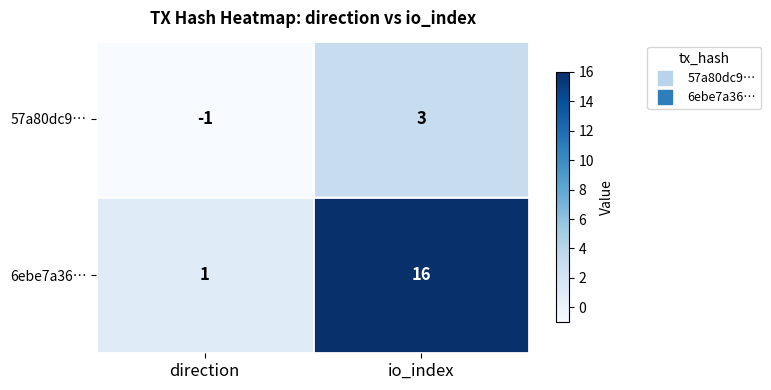

What is the difference between the maximum and minimum values in the 57a80dc9… series?

4